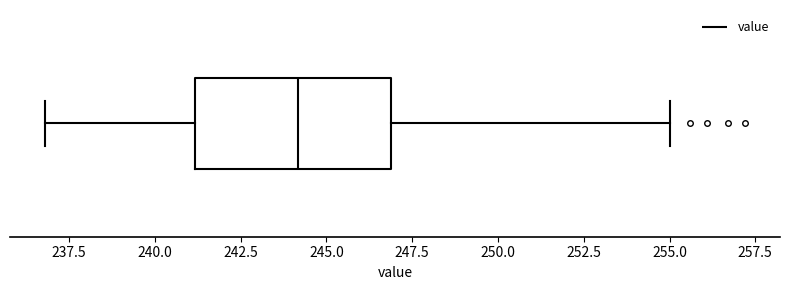

Transcribe this box plot: give where the median line is, the range the box spans, and where the two whiskers end, as read against the x-axis. The values are not printed on the chart, so give them approximately, as read against the axis.

median 244, box 241 to 247, whiskers 237 to 255